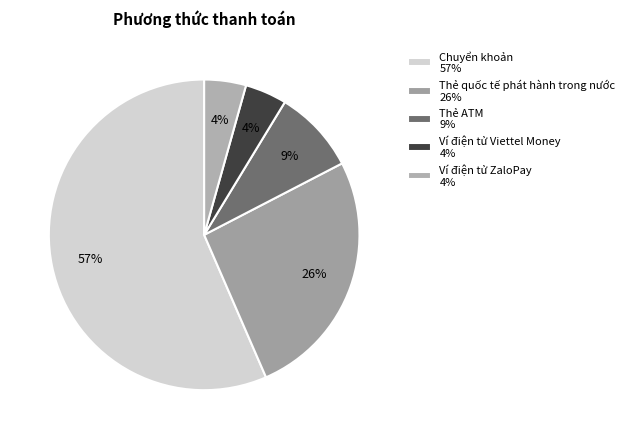

What is the largest slice in the pie chart?

Chuyển khoản